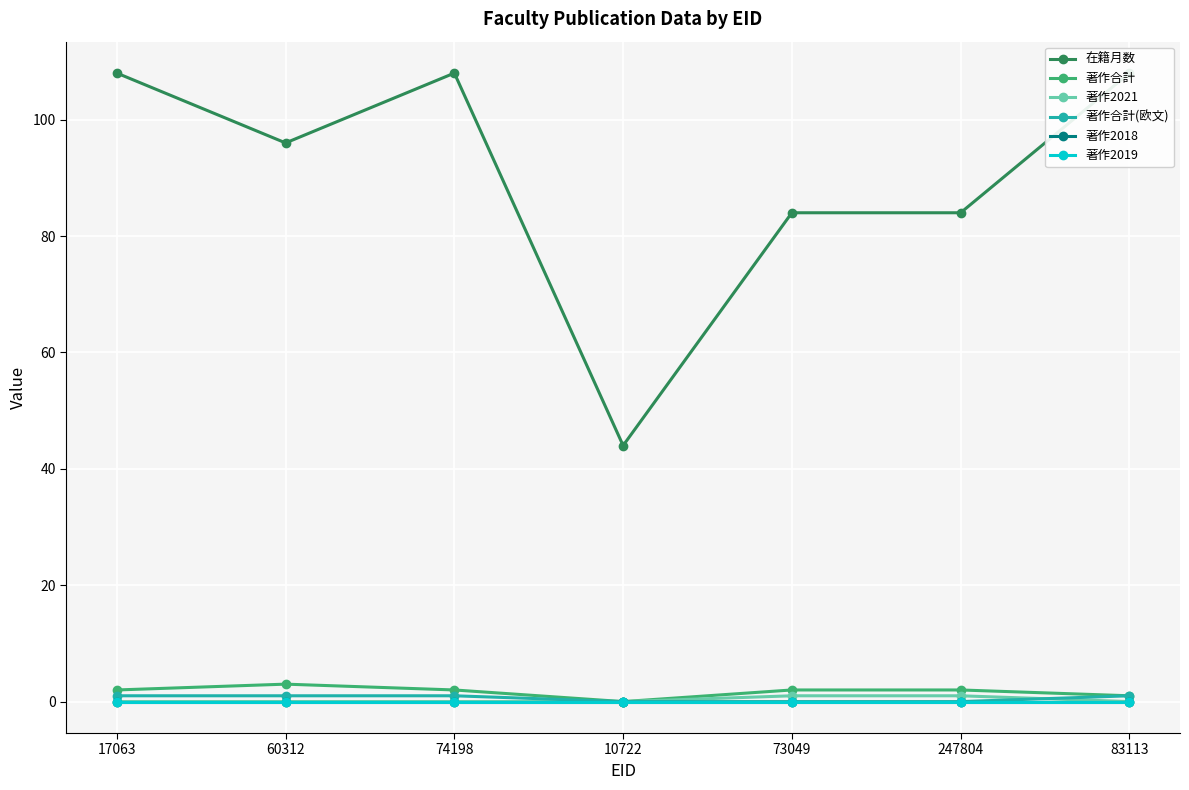

Reading right to left, what are all the values shown in this chart?

在籍月数: 83113=108	247804=84	73049=84	10722=44	74198=108	60312=96	17063=108
著作合計: 83113=1	247804=2	73049=2	10722=0	74198=2	60312=3	17063=2
著作2021: 83113=0	247804=1	73049=1	10722=0	74198=0	60312=0	17063=0
著作合計(欧文): 83113=1	247804=0	73049=0	10722=0	74198=1	60312=1	17063=1
著作2018: 83113=0	247804=0	73049=0	10722=0	74198=0	60312=0	17063=0
著作2019: 83113=0	247804=0	73049=0	10722=0	74198=0	60312=0	17063=0